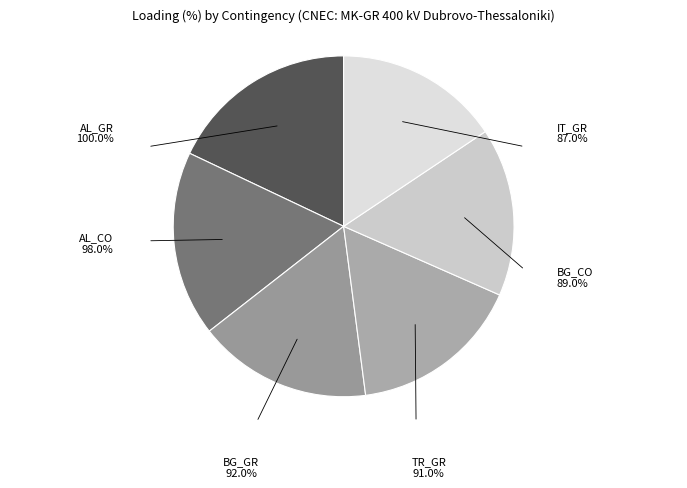

True or false: AL_GR_CO_00001 accounts for 18% of the total.

True